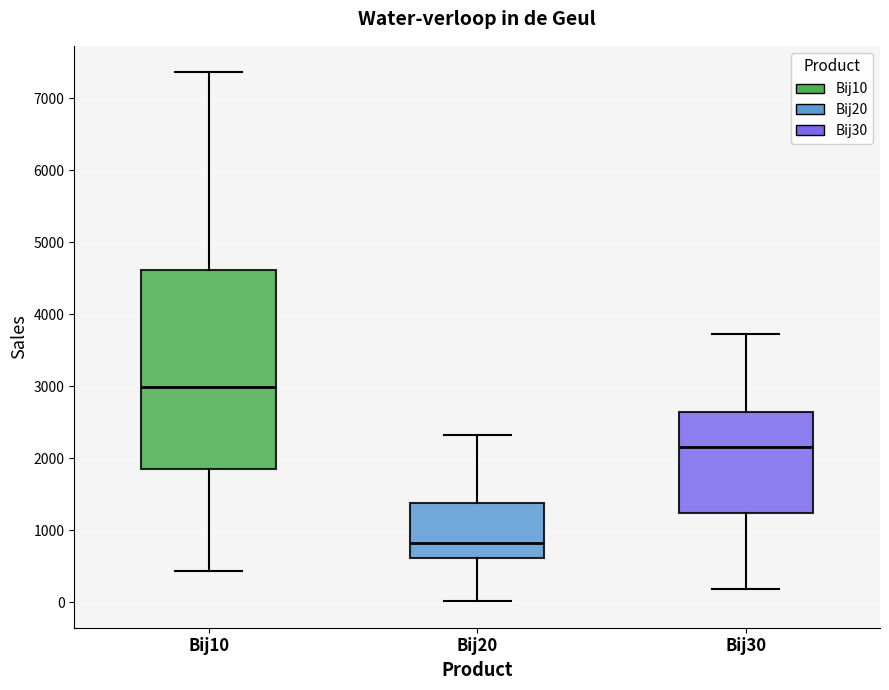

Where is the lower edge of the box for Bij20 on the y-axis? The values are not printed on the chart, so give them approximately, as read against the axis.

600